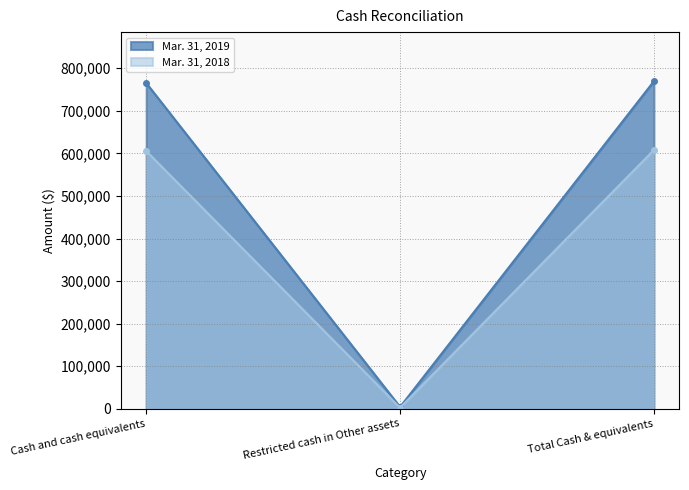

Is it true that Mar. 31, 2019 equals 1041327 at Total Cash & equivalents?

False